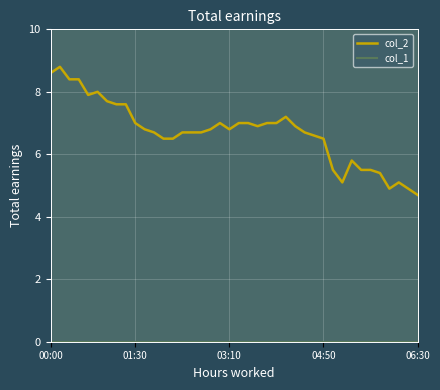

Which series has the largest total across all categories?

col_2